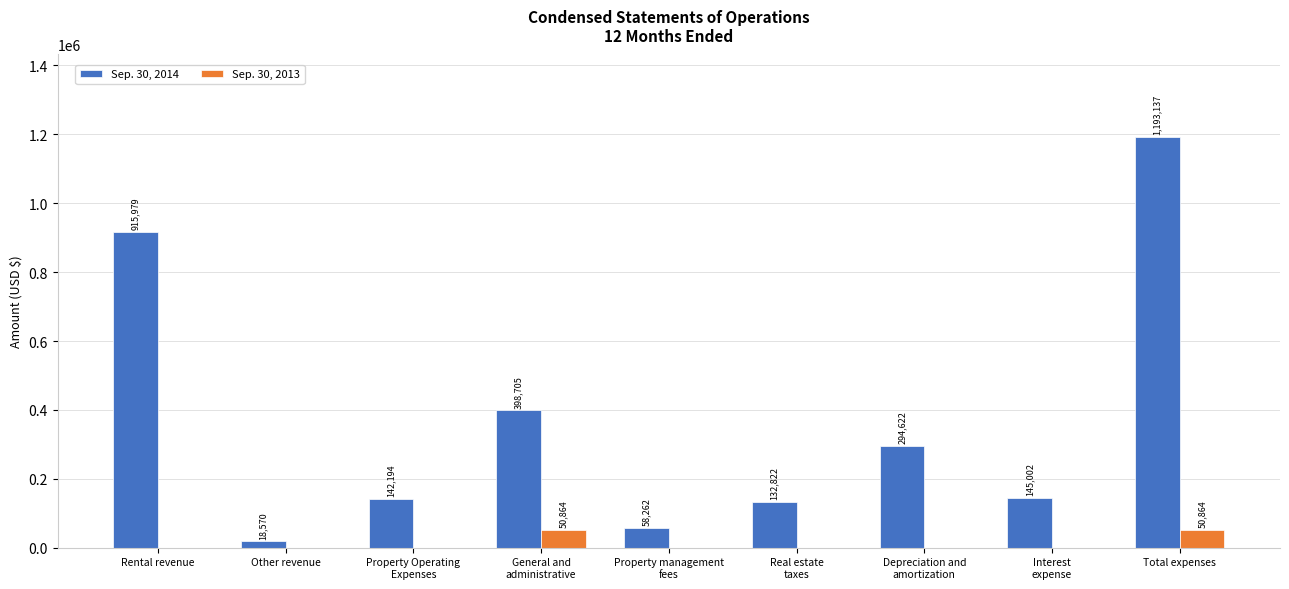

The Sep. 30, 2014 series shows 915979 at Rental revenue. True or false?

True